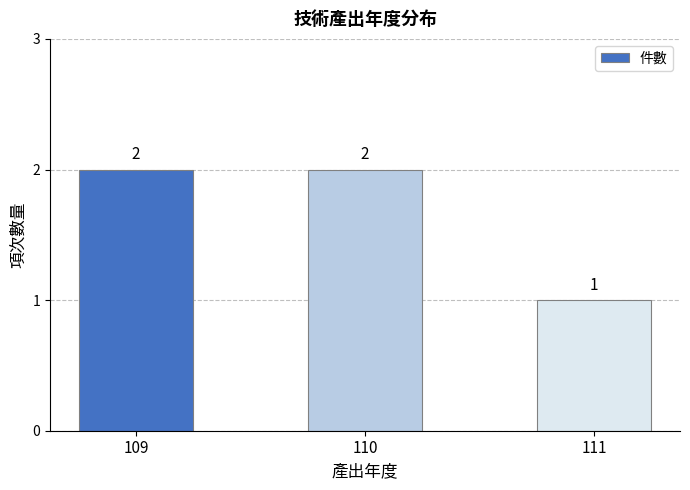

The value at 111 is 0. True or false?

False